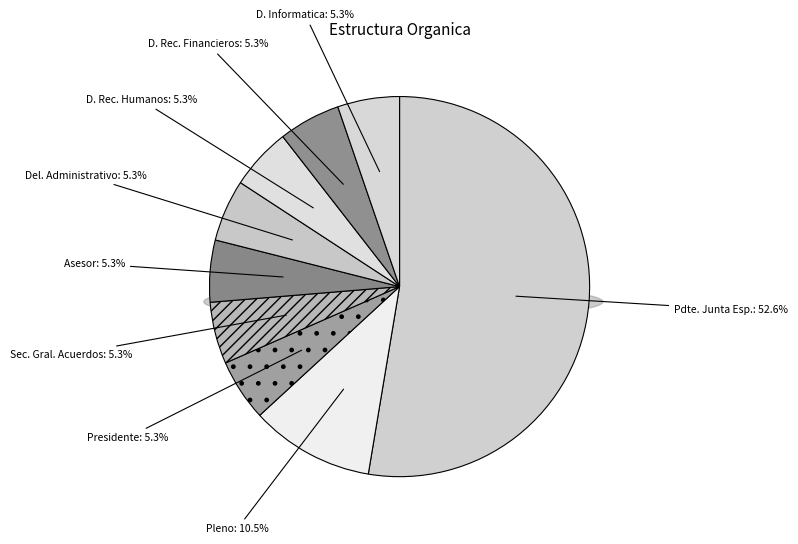

Is Pleno de la Junta the majority of the pie?

No